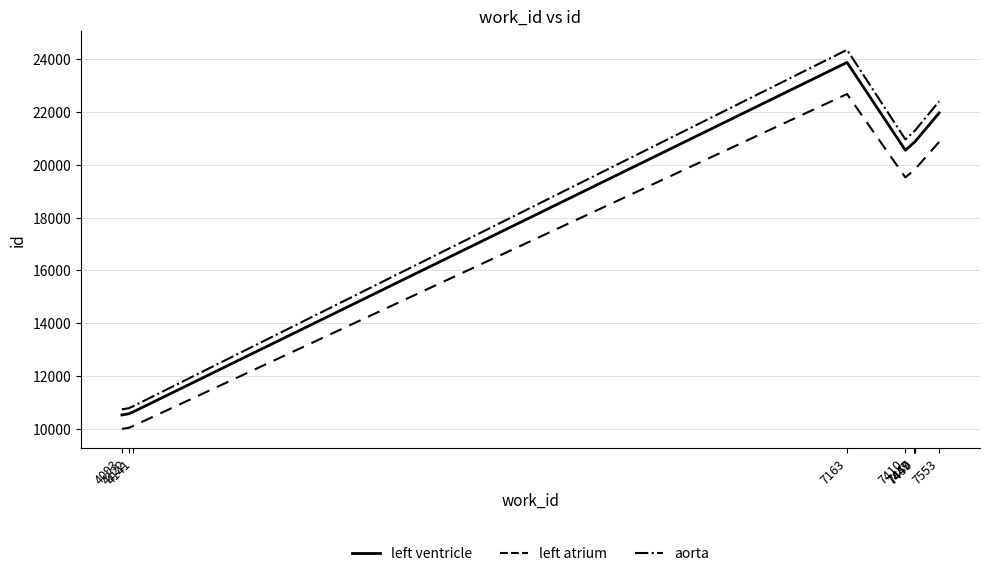

At 7447, list the series in order from smallest to largest.

left atrium, left ventricle, aorta